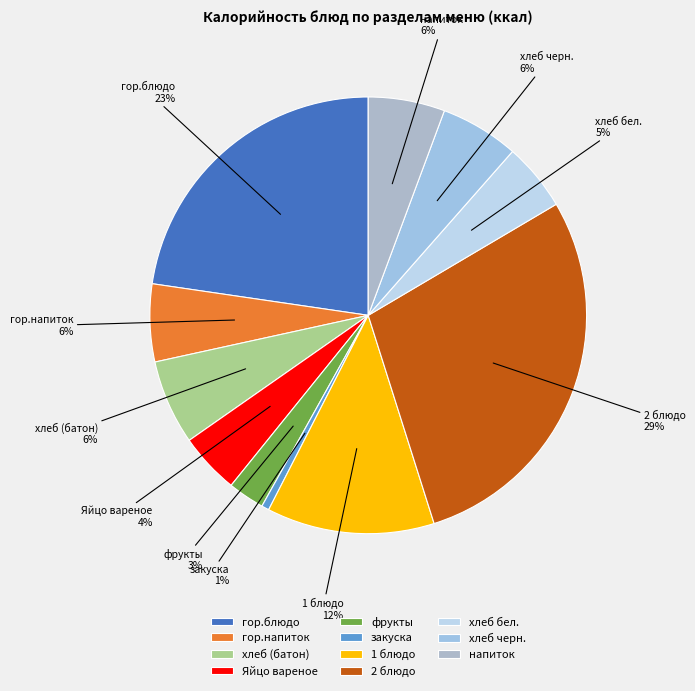

To the nearest percent, what is the combined percentage of хлеб черн. and гор.напиток?

12%